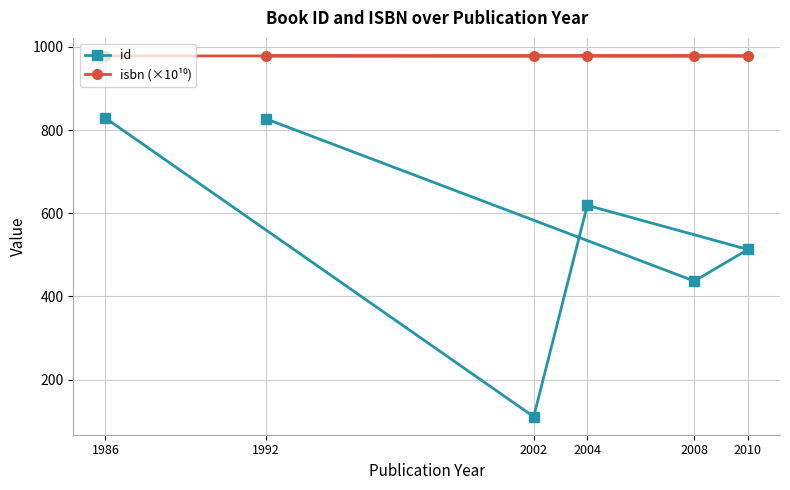

What is the value of the id point at the 5th from the left?

437.0